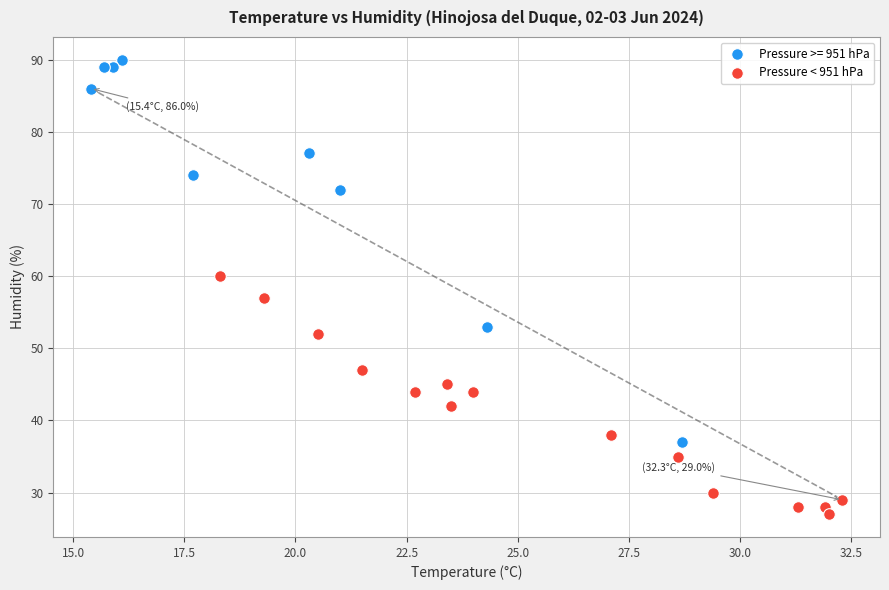

Which series has the largest Y range (max minus min)?

Pressure >= 951 hPa